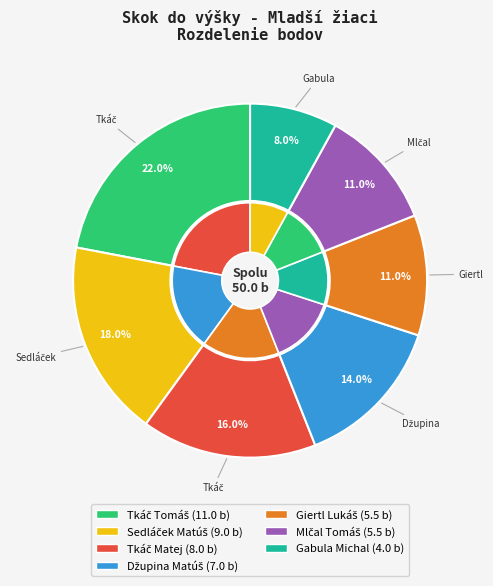

Count the number of slices in the pie.

7